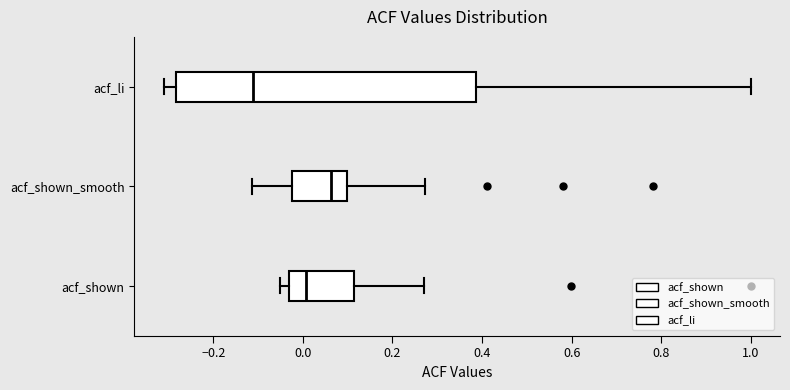

Reading bottom to top, read every box against the x-axis: the position of its median line, the range the box covers, and the ends of its whiskers. The values are not printed on the chart, so give them approximately, as read against the axis.

acf_shown: median 0.00, box -0.04 to 0.12, whiskers -0.06 to 0.28
acf_shown_smooth: median 0.06, box -0.02 to 0.10, whiskers -0.12 to 0.28
acf_li: median -0.12, box -0.28 to 0.38, whiskers -0.32 to 1.00